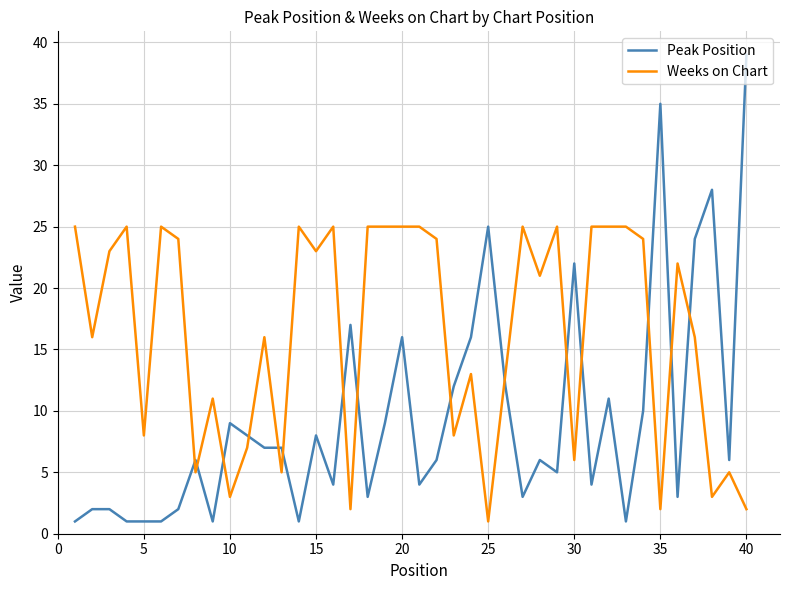

How many times do Peak Position and Weeks on Chart cross each other?

15